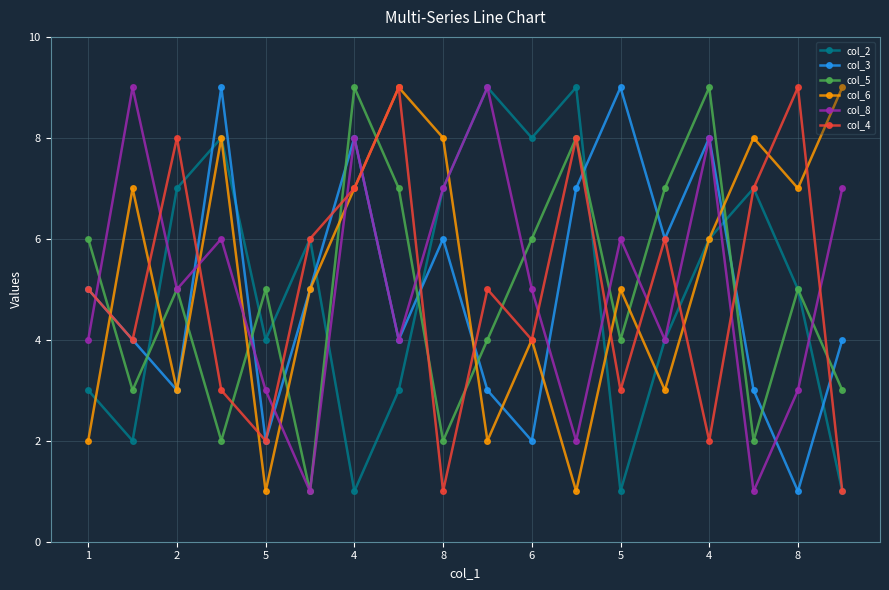

After their last crossing, which series has the higher values: col_4 or col_8?

col_8